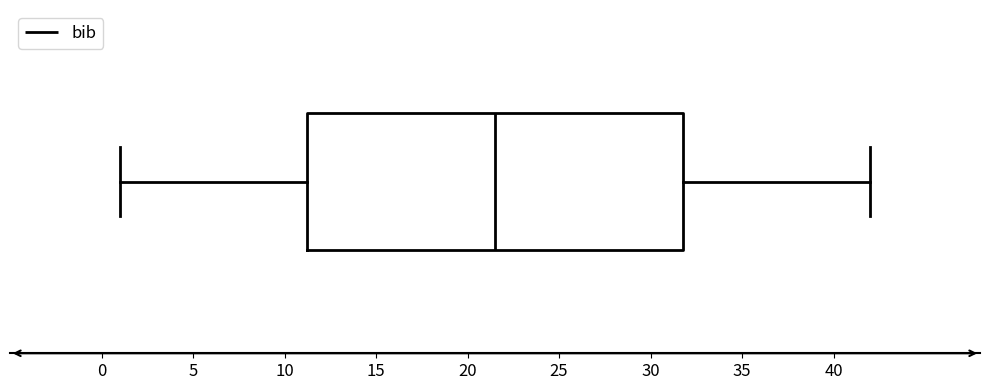

Where is the left edge of the box on the x-axis? The values are not printed on the chart, so give them approximately, as read against the axis.

11.5